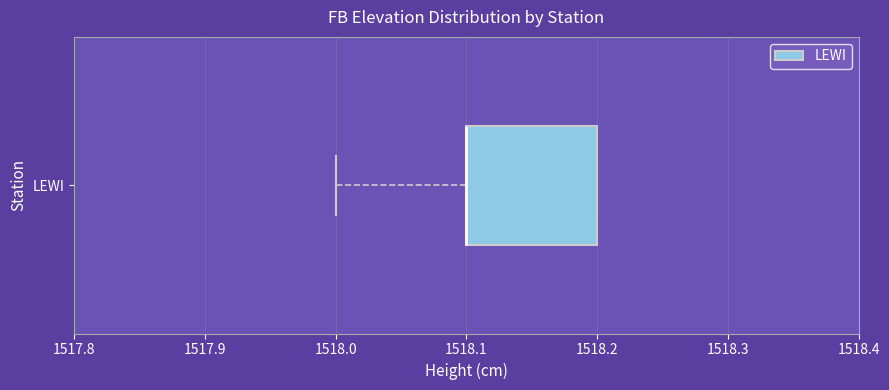

Read this box plot against the x-axis: the position of the median line, the range covered by the box, and the ends of both whiskers. The values are not printed on the chart, so give them approximately, as read against the axis.

median 1518.1 (drawn on the box's left edge), box 1518.1 to 1518.2, whiskers 1518.0 to 1518.2